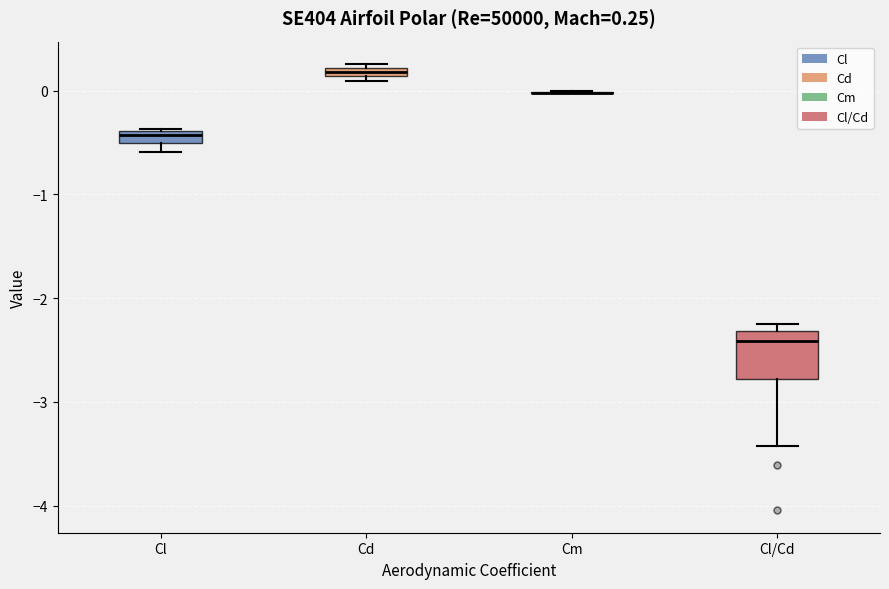

Comparing the boxes themselves (not the whiskers), which one is the tallest?

Cl/Cd